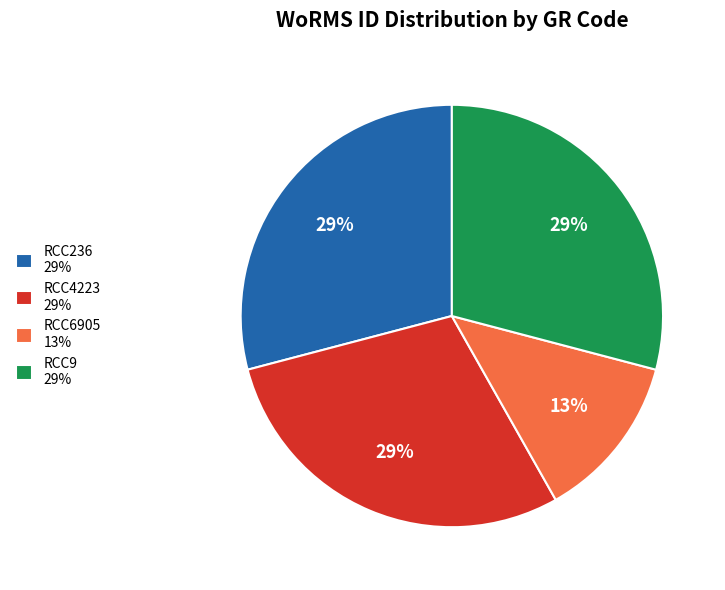

The RCC4223 slice represents 29% of the pie. True or false?

True